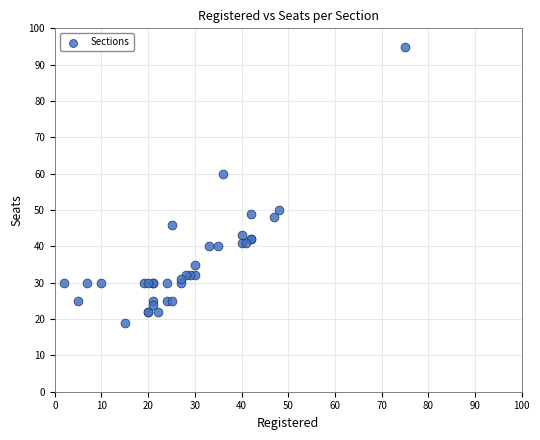

What Y value in the scatter plot is closest to 57?

60